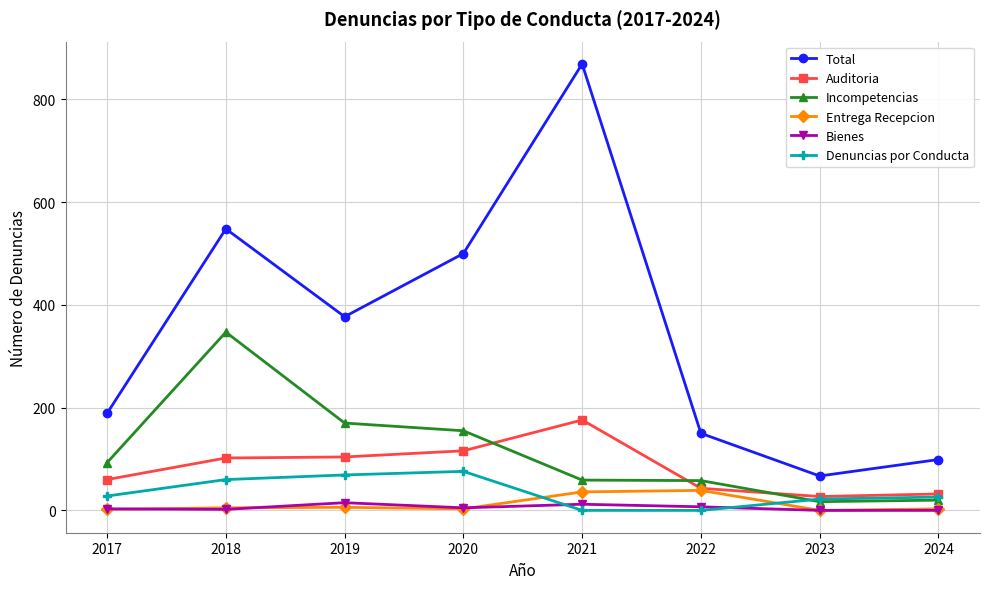

What are all the series names shown in the legend?

Total, Auditoria, Incompetencias, Entrega Recepcion, Bienes, Denuncias por Conducta